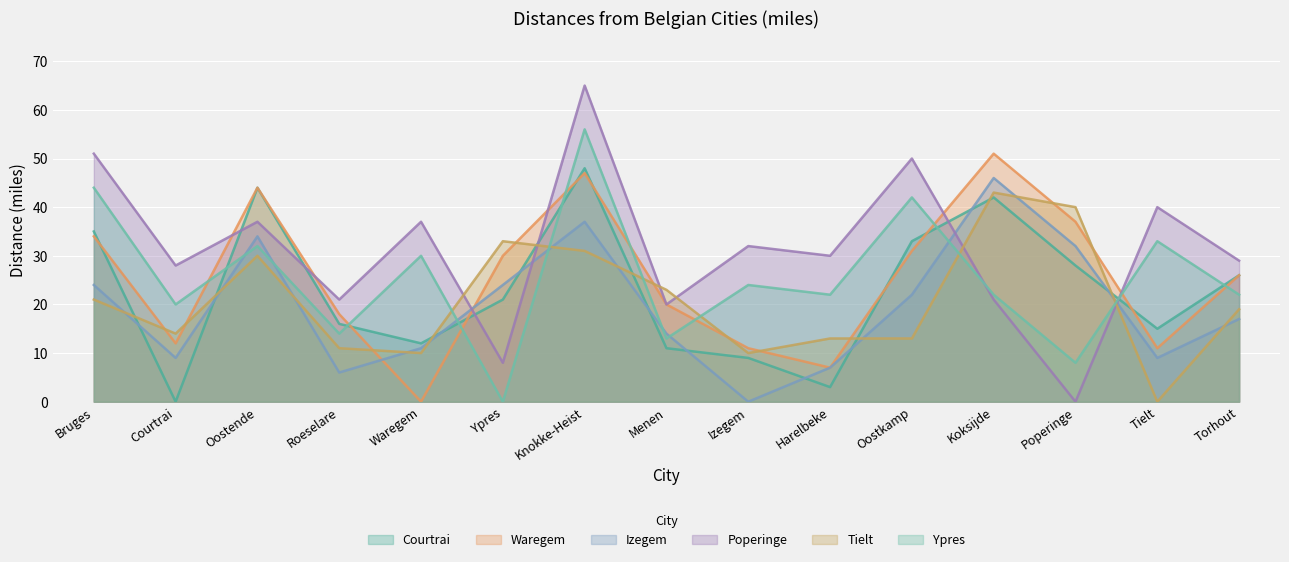

What is the total value across all series at Roeselare?

86